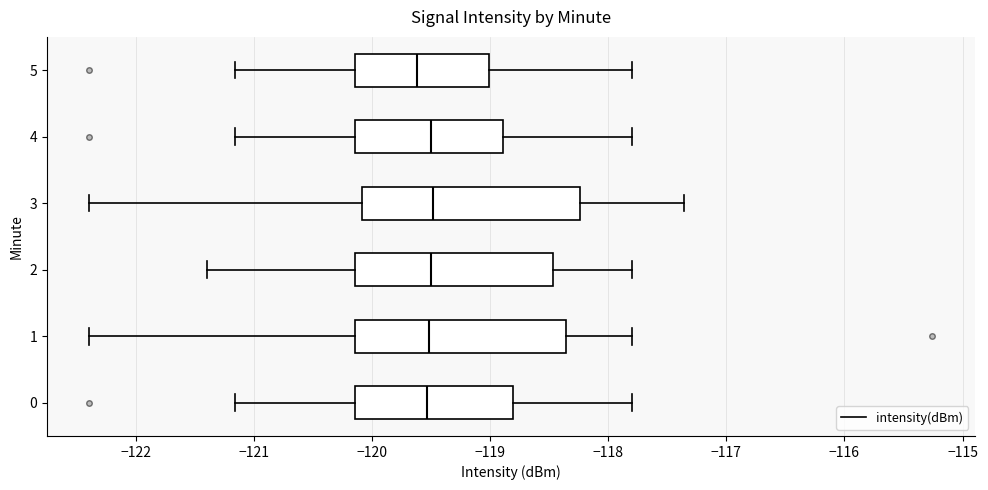

Reading bottom to top, read every box against the x-axis: the position of its median line, the range the box covers, and the ends of its whiskers. The values are not printed on the chart, so give them approximately, as read against the axis.

0: median -119.5, box -120.1 to -118.8, whiskers -121.2 to -117.8
1: median -119.5, box -120.1 to -118.4, whiskers -122.4 to -117.8
2: median -119.5, box -120.1 to -118.5, whiskers -121.4 to -117.8
3: median -119.5, box -120.1 to -118.2, whiskers -122.4 to -117.4
4: median -119.5, box -120.1 to -118.9, whiskers -121.2 to -117.8
5: median -119.6, box -120.1 to -119.0, whiskers -121.2 to -117.8